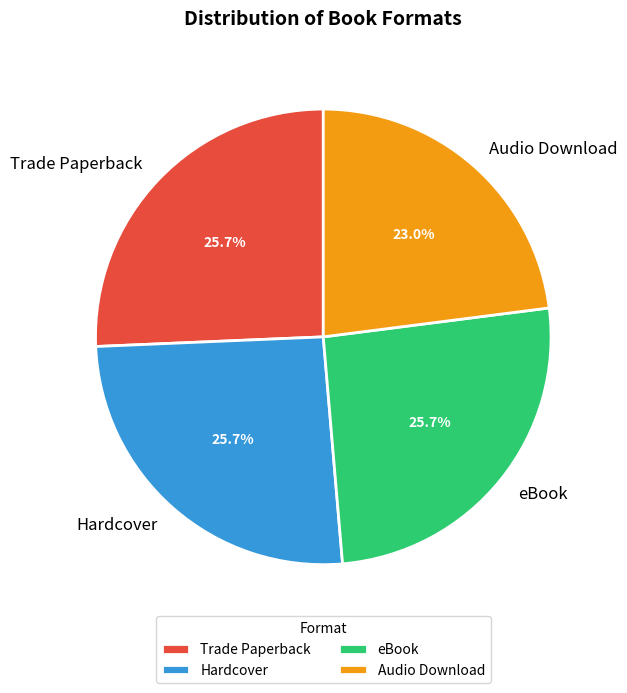

Is the sum of eBook and Trade Paperback greater than half?

Yes